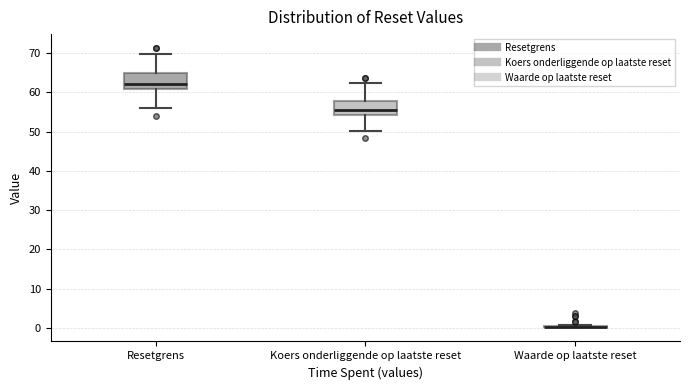

Where does the lower whisker of the box for Resetgrens end on the y-axis? The values are not printed on the chart, so give them approximately, as read against the axis.

56